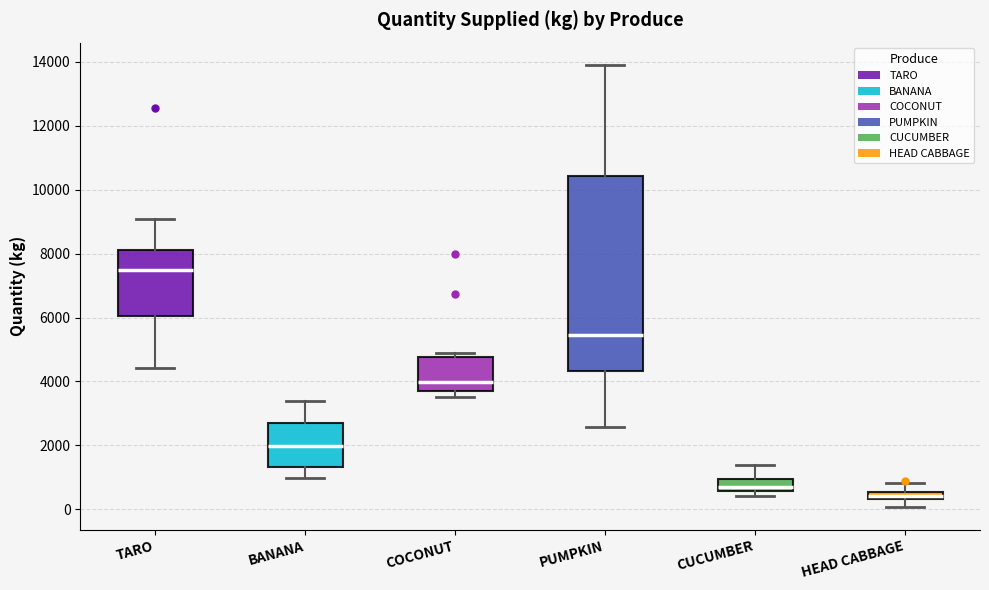

Which box has the highest median line?

TARO